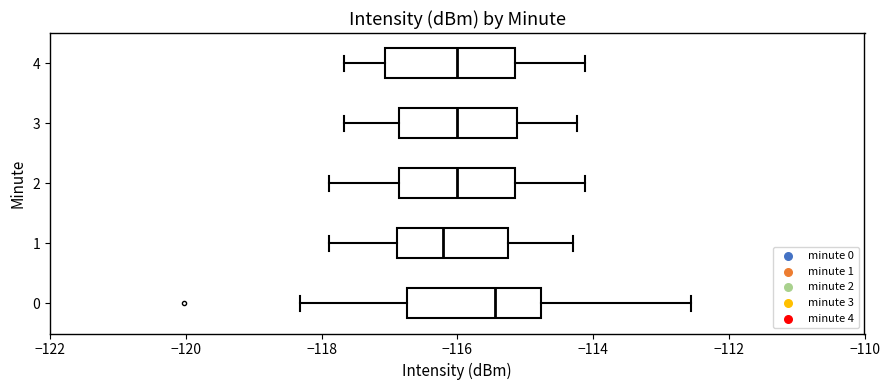

Reading bottom to top, transcribe this box plot: for each box, give where its median line is, the range the box spans, and where its two whiskers end, as read against the x-axis. The values are not printed on the chart, so give them approximately, as read against the axis.

0: median -115.4, box -116.8 to -114.8, whiskers -118.4 to -112.6
1: median -116.2, box -116.8 to -115.2, whiskers -117.8 to -114.2
2: median -116.0, box -116.8 to -115.2, whiskers -117.8 to -114.2
3: median -116.0, box -116.8 to -115.2, whiskers -117.6 to -114.2
4: median -116.0, box -117.0 to -115.2, whiskers -117.6 to -114.2